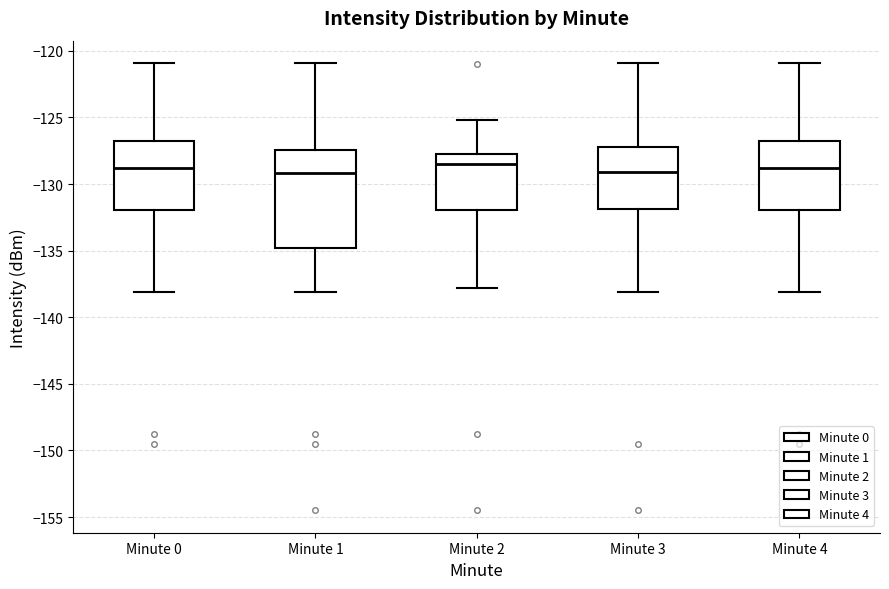

Reading left to right, transcribe this box plot: for each box, give where its median line is, the range the box spans, and where its two whiskers end, as read against the y-axis. The values are not printed on the chart, so give them approximately, as read against the axis.

Minute 0: median -129.0, box -132.0 to -127.0, whiskers -138.0 to -121.0
Minute 1: median -129.0, box -135.0 to -127.5, whiskers -138.0 to -121.0
Minute 2: median -128.5, box -132.0 to -127.5, whiskers -138.0 to -125.0
Minute 3: median -129.0, box -132.0 to -127.0, whiskers -138.0 to -121.0
Minute 4: median -129.0, box -132.0 to -127.0, whiskers -138.0 to -121.0